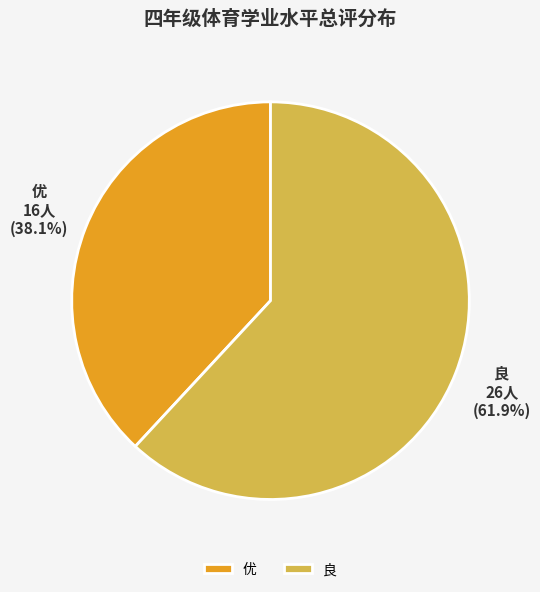

How many slices are in this pie chart?

2